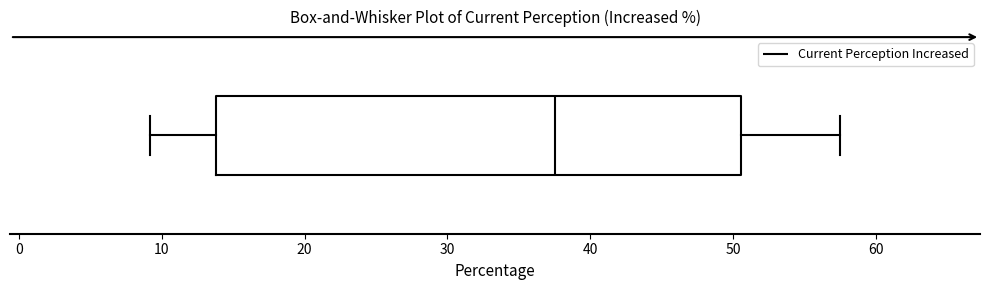

Transcribe this box plot: give where the median line is, the range the box spans, and where the two whiskers end, as read against the x-axis. The values are not printed on the chart, so give them approximately, as read against the axis.

median 38, box 14 to 51, whiskers 9 to 57